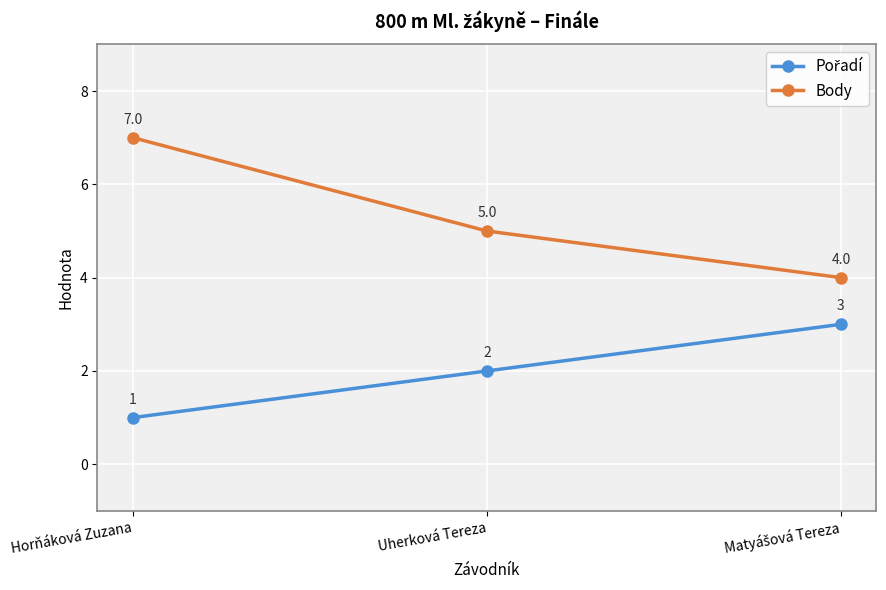

What is the total value across all series at Uherková Tereza?

7